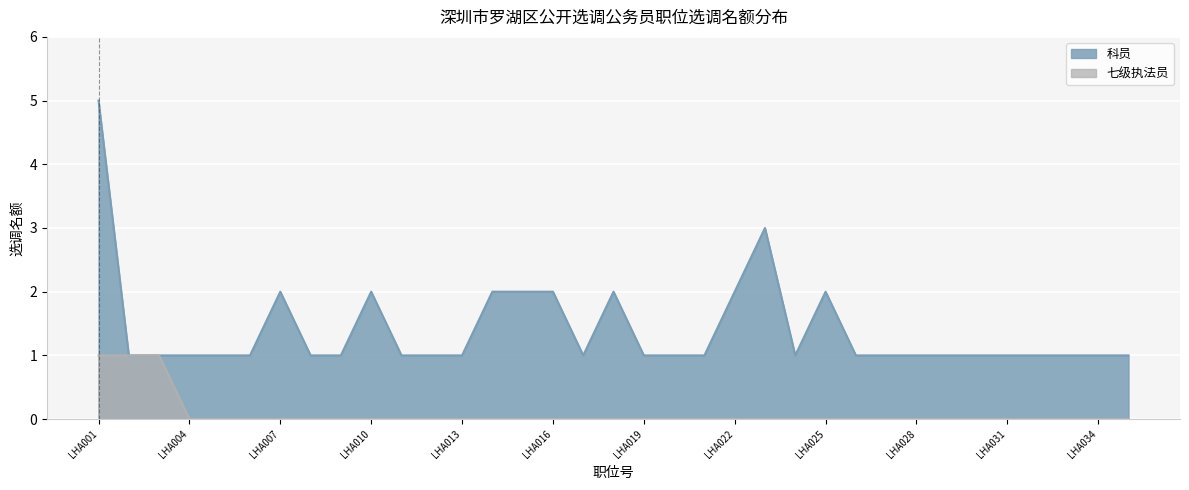

At which category does 科员 reach its first local peak?

LHA007